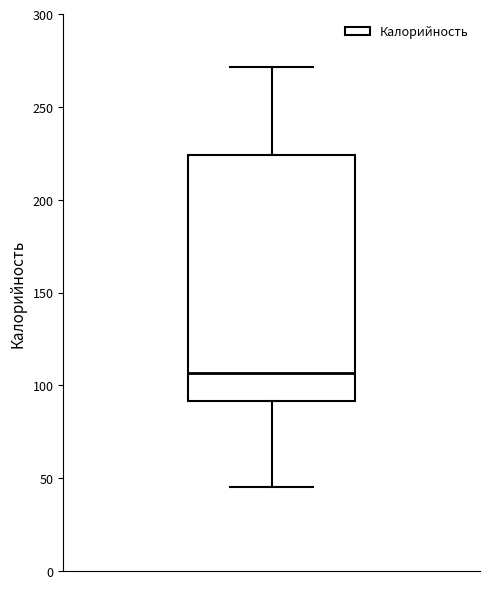

Read this box plot against the y-axis: the position of the median line, the range covered by the box, and the ends of both whiskers. The values are not printed on the chart, so give them approximately, as read against the axis.

median 105, box 90 to 225, whiskers 45 to 270